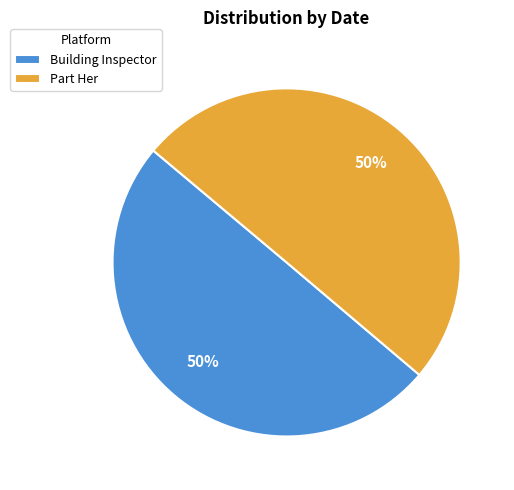

How many segments does this pie chart have?

2